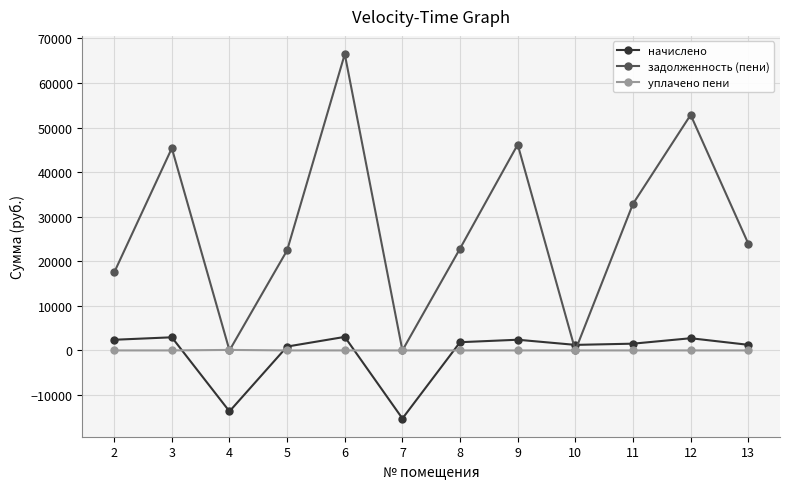

Is the value of уплачено пени at 11 greater than the value of начислено at 5?

No